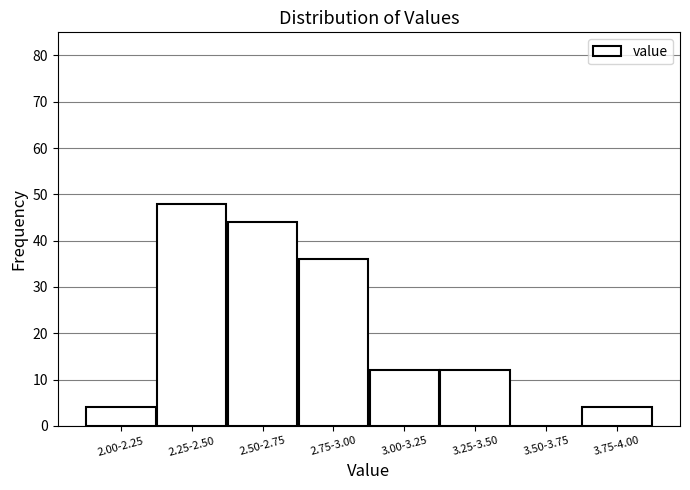

Reading left to right, transcribe all the data shown in this chart.

2.00-2.25=4	2.25-2.50=48	2.50-2.75=44	2.75-3.00=36	3.00-3.25=12	3.25-3.50=12	3.50-3.75=0	3.75-4.00=4